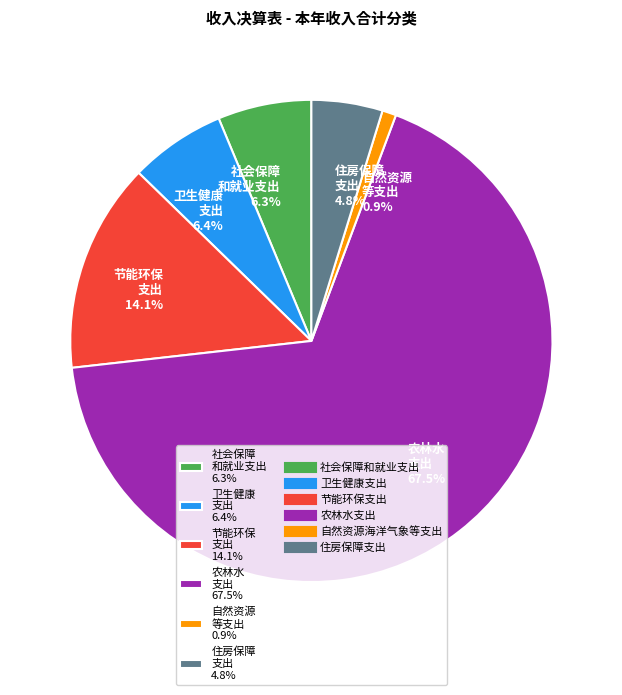

Which has a higher value, 卫生健康 支出 6.4% or 农林水 支出 67.5%?

农林水 支出 67.5%